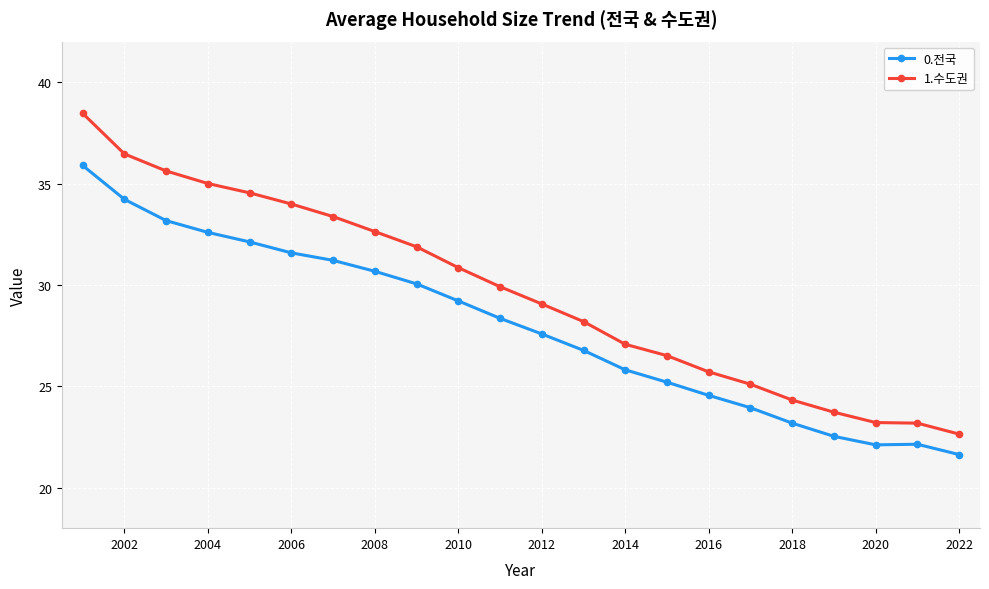

Reading left to right, list all the values displayed in this chart.

0.전국: 35.9	34.2	33.2	32.6	32.1	31.6	31.2	30.7	30.1	29.2	28.4	27.6	26.8	25.8	25.2	24.6	23.9	23.2	22.5	22.1	22.1	21.6
1.수도권: 38.5	36.5	35.6	35.0	34.5	34.0	33.4	32.6	31.9	30.9	29.9	29.1	28.2	27.1	26.5	25.7	25.1	24.3	23.7	23.2	23.2	22.6